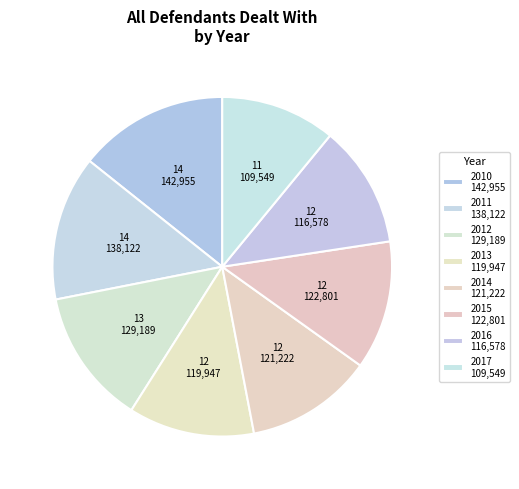

To the nearest percent, what percentage of the pie is 2014?

12%